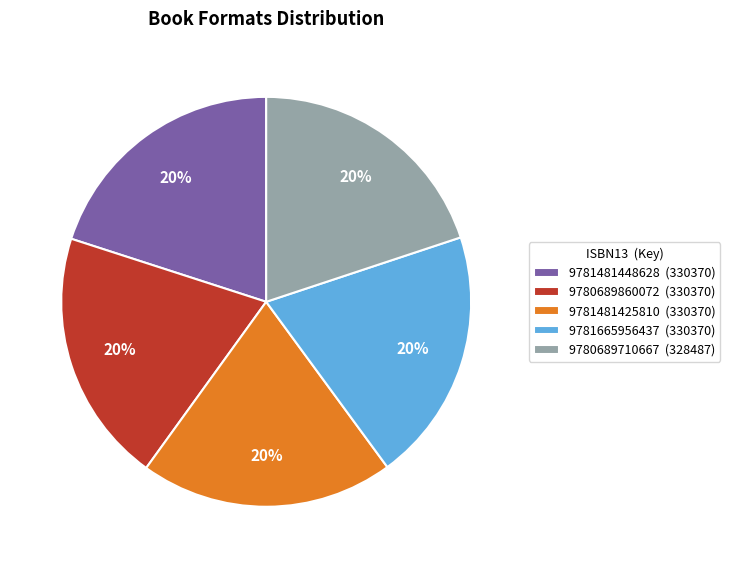

Is it true that 9781481425810 is 14% of the pie?

False